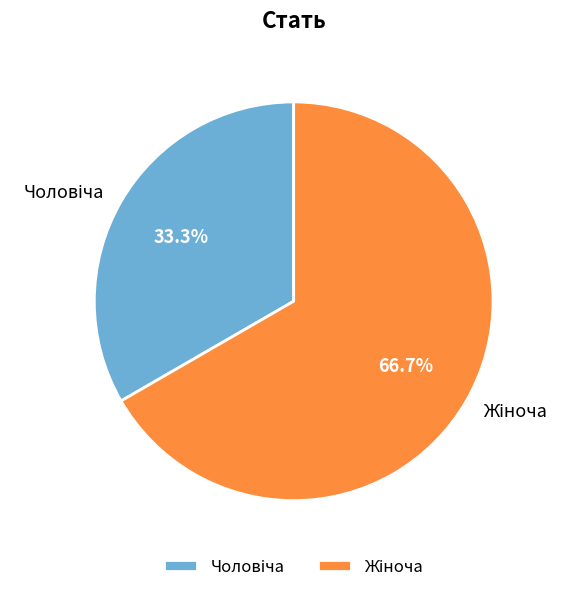

Is there a majority slice in this chart?

Yes